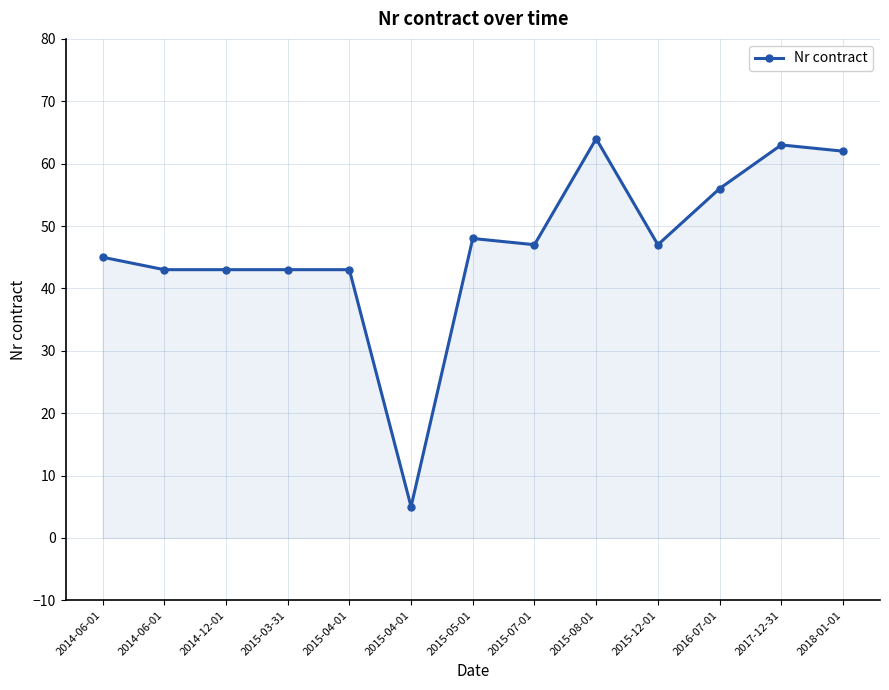

What is the sum of all values?

609